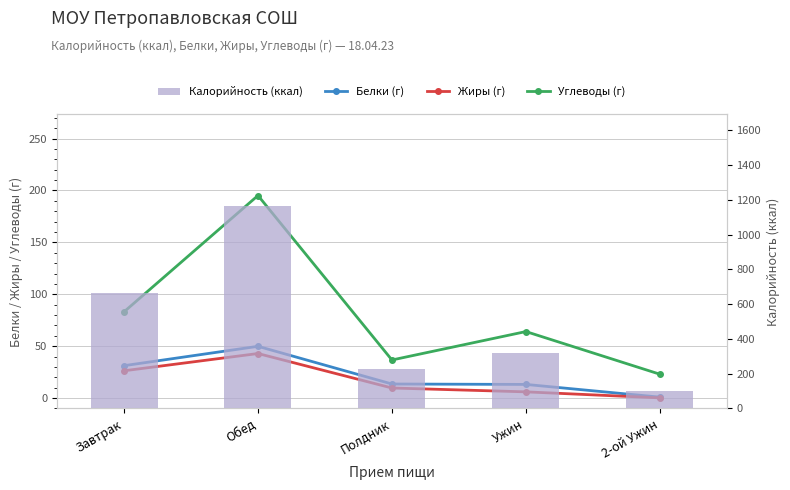

The Углеводы (г) series shows 195.1 at Обед. True or false?

True